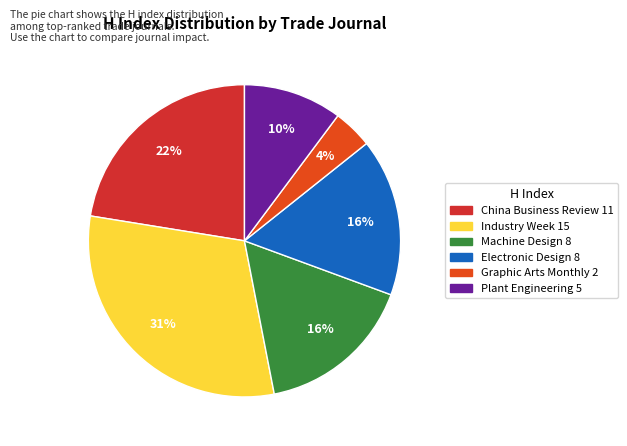

Does China Business Review represent more than half of the total?

No